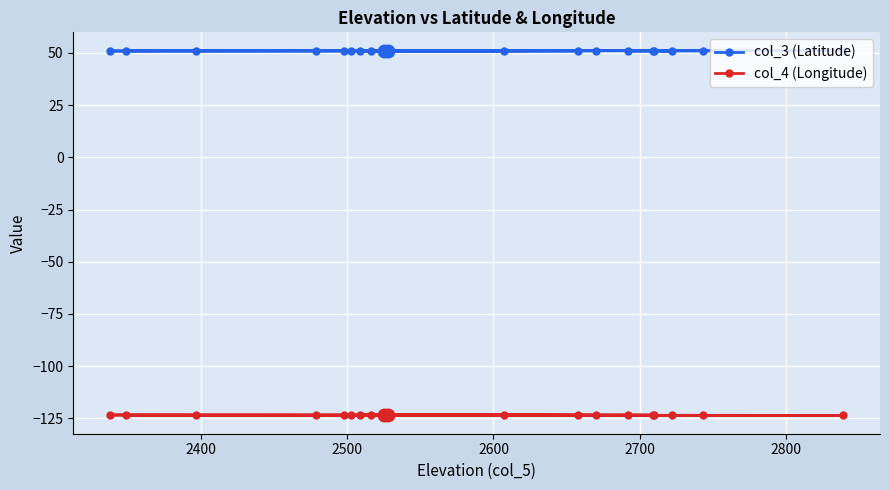

What is the difference between the second highest and minimum values in the col_4 (Longitude) series?

0.4